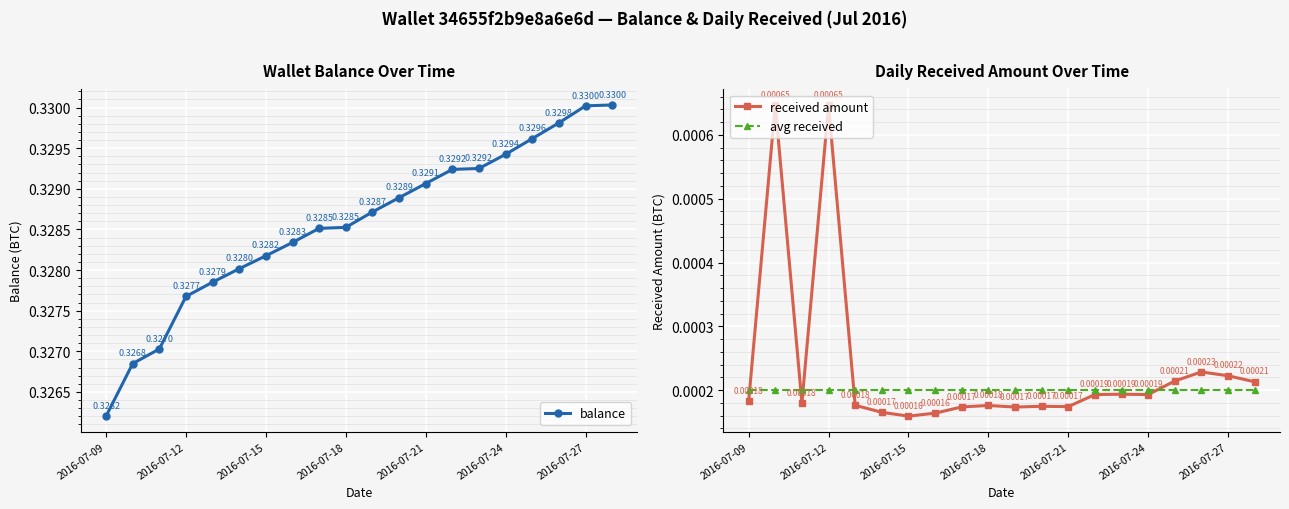

List the series in order of their peak value, highest first.

balance, received amount, avg received